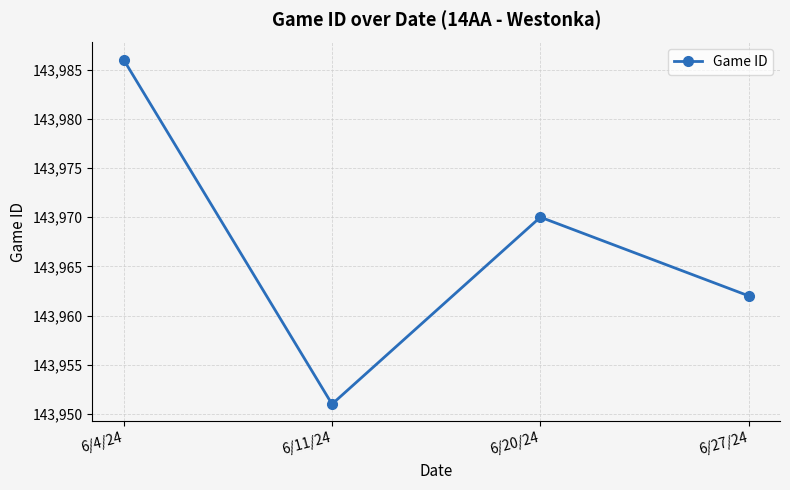

The value at 6/20/24 is 143970. True or false?

True